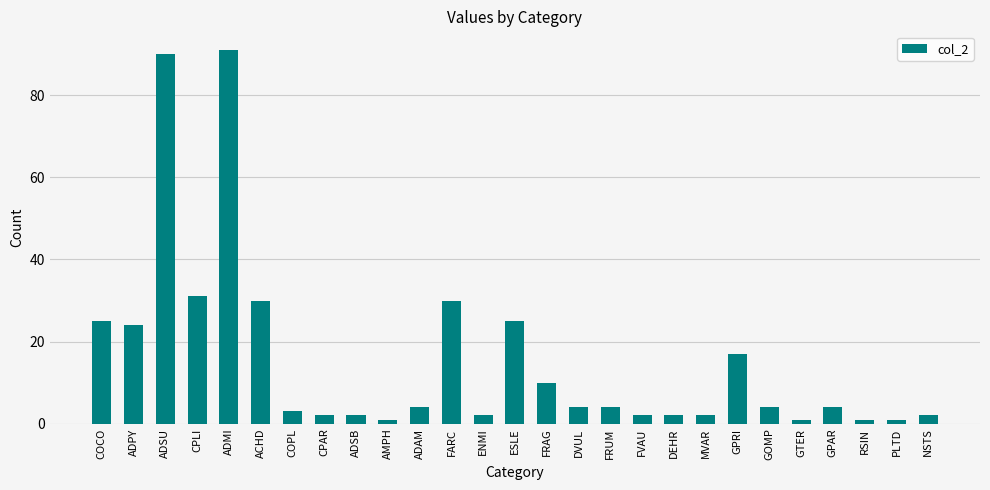

What is the sum of all values?

414